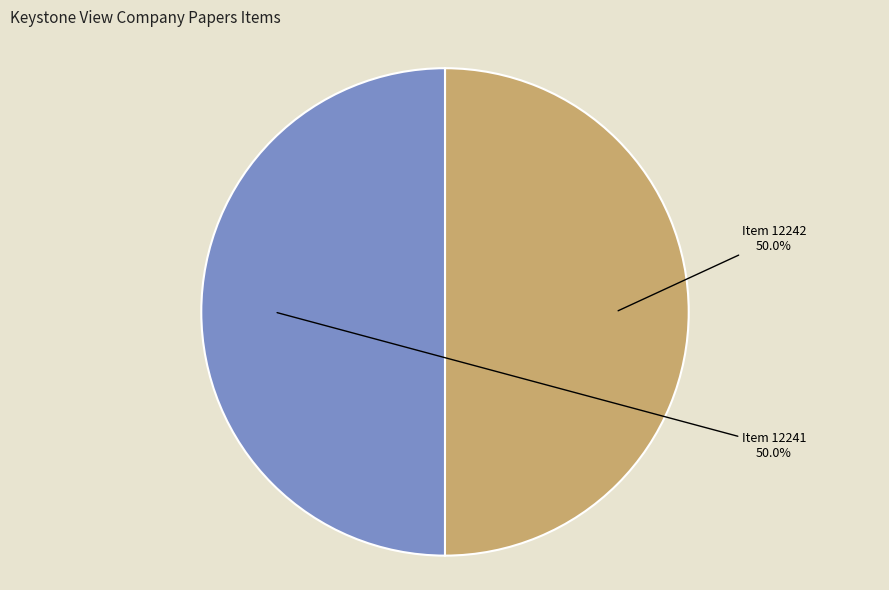

Approximately how many times larger is the value at Item 12241 compared to Item 12242?

1.0